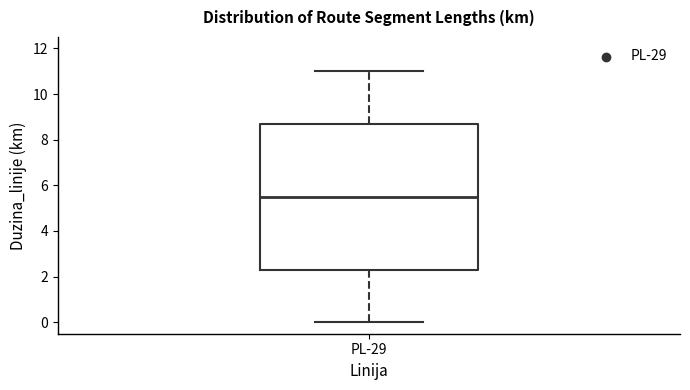

Transcribe this box plot: give where the median line is, the range the box spans, and where the two whiskers end, as read against the y-axis. The values are not printed on the chart, so give them approximately, as read against the axis.

median 5.6, box 2.4 to 8.8, whiskers 0.0 to 11.0